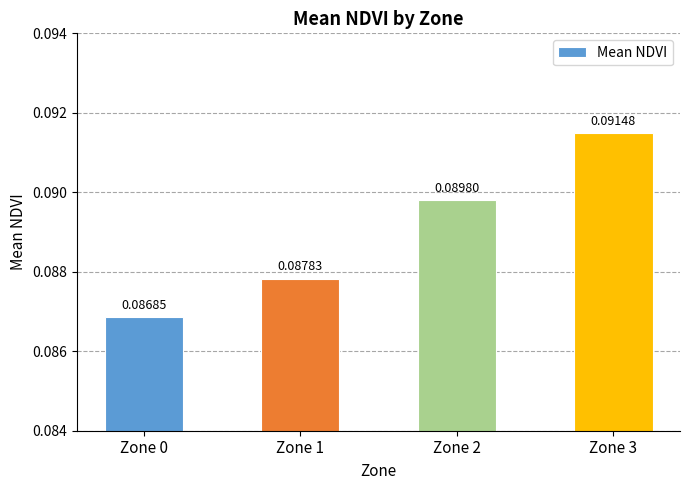

Which has a higher value, Zone 3 or Zone 1?

Zone 3